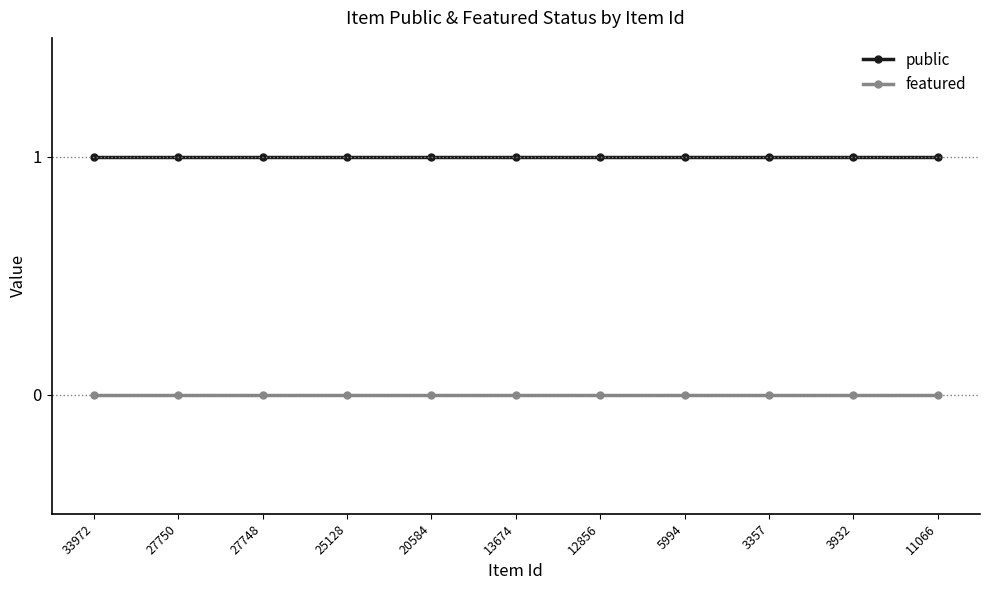

What is the difference between the highest and lowest values at 12856?

1